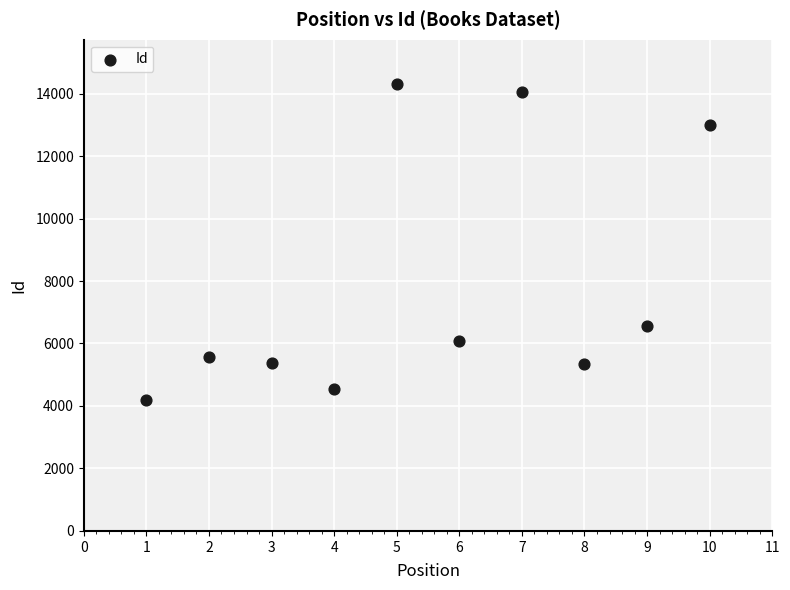

What is the range of Y values (max minus min)?

10102